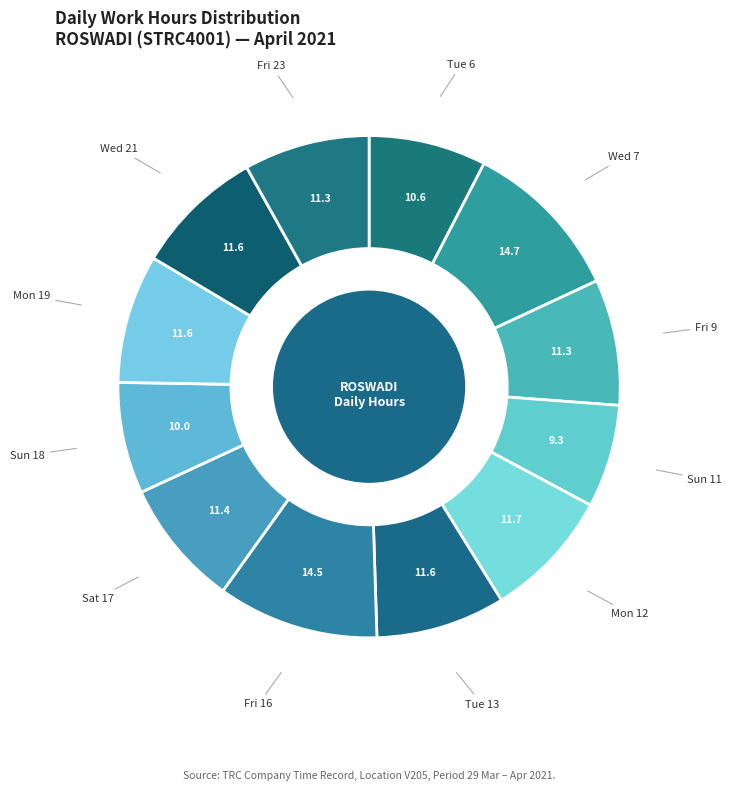

Which category has the biggest portion of the pie?

Wed 7